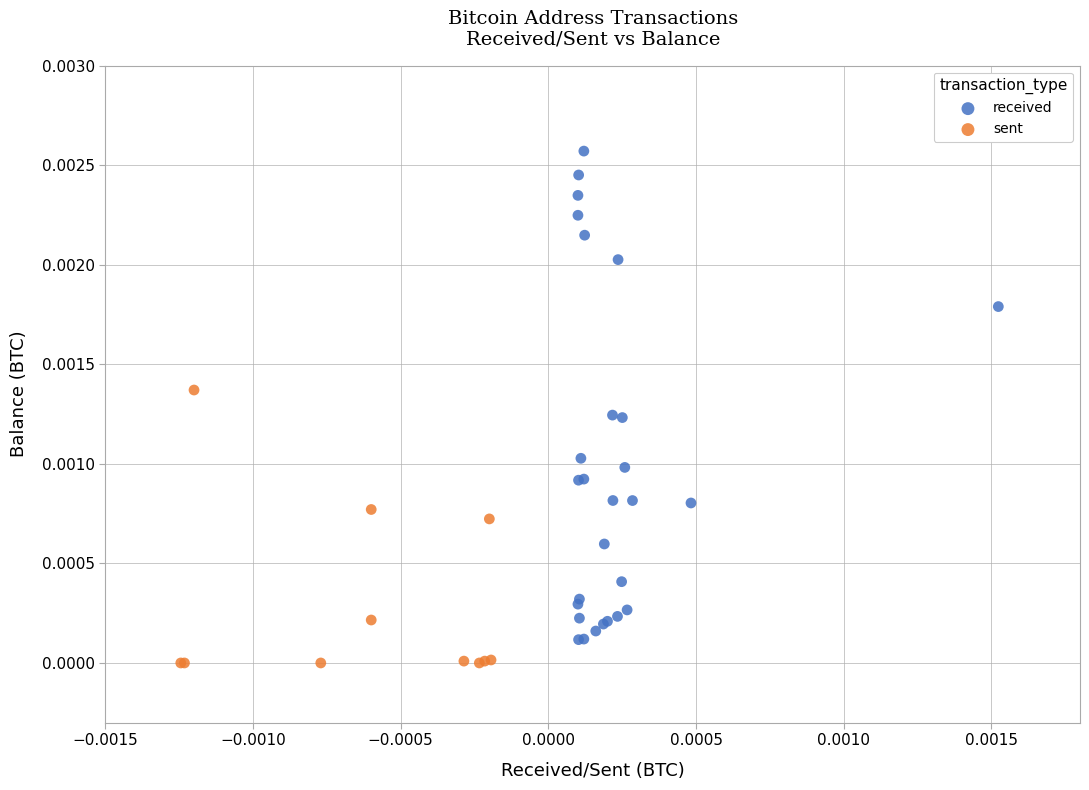

What are all the series names shown in the legend?

received, sent